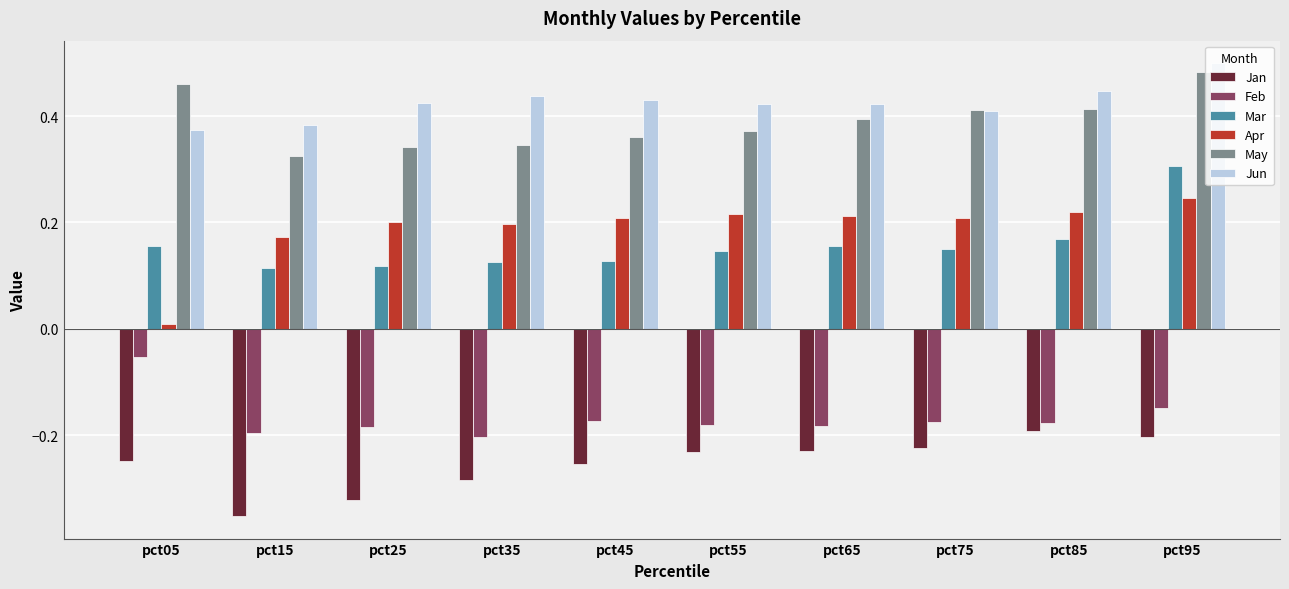

How many series are shown in this chart?

6